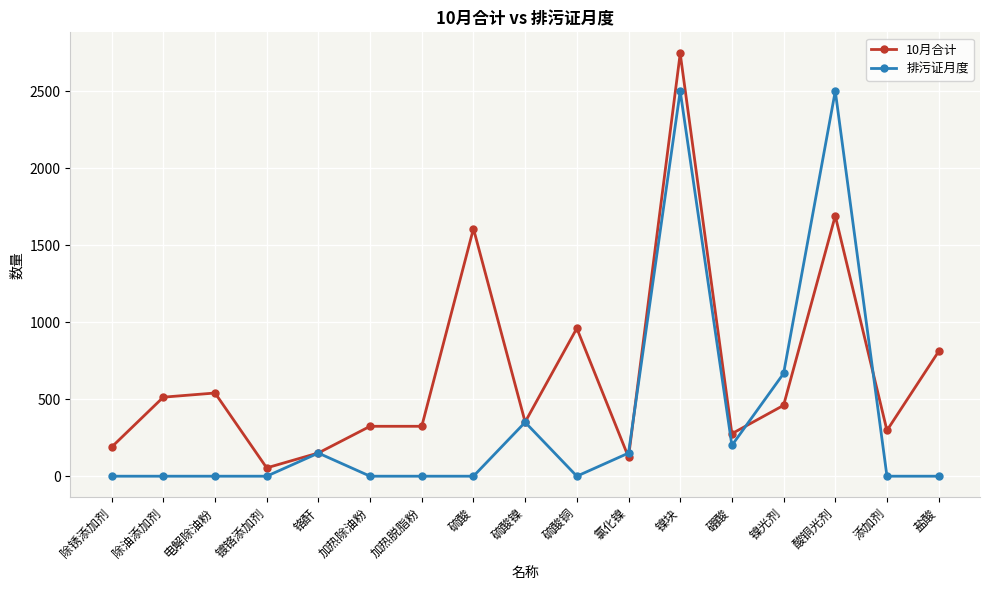

Reading left to right, extract all data points from this chart.

10月合计: 除锈添加剂=189.0	除油添加剂=513.0	电解除油粉=540.0	镀铬添加剂=54.0	铬酐=150.9	加热除油粉=324.0	加热脱脂粉=324.0	硫酸=1607.0	硫酸镍=351.6	硫酸铜=960.0	氯化镍=123.2	镍块=2744.0	硼酸=276.0	镍光剂=460.0	酸铜光剂=1690.0	添加剂=297.0	盐酸=810.0
排污证月度: 除锈添加剂=0.0	除油添加剂=0.0	电解除油粉=0.0	镀铬添加剂=0.0	铬酐=150.0	加热除油粉=0.0	加热脱脂粉=0.0	硫酸=0.0	硫酸镍=350.0	硫酸铜=0.0	氯化镍=150.0	镍块=2500.0	硼酸=200.0	镍光剂=666.7	酸铜光剂=2500.0	添加剂=0.0	盐酸=0.0